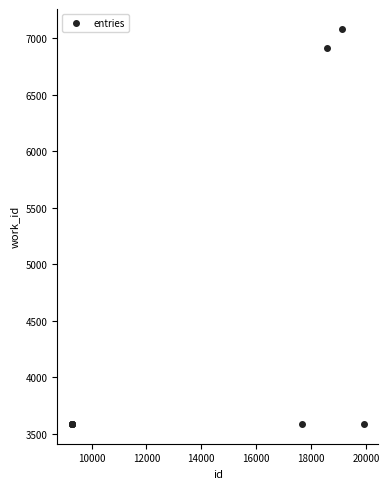

What Y value in the scatter plot is closest to 5335?

6918